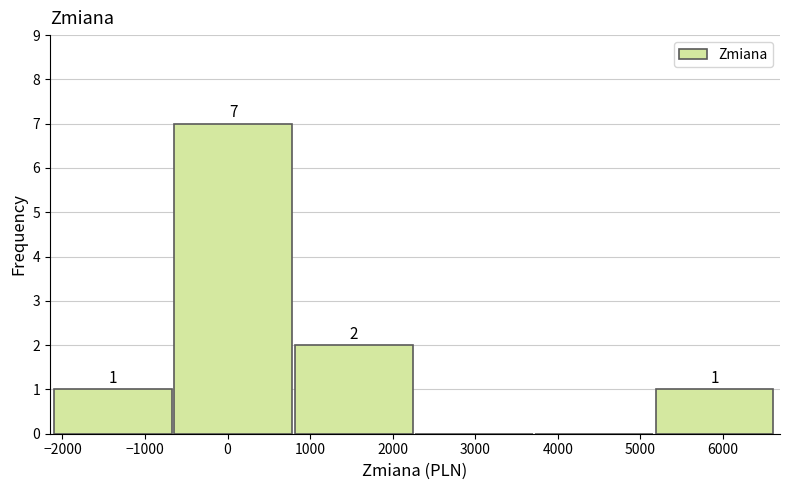

Which range on the x-axis has the tallest bar?

-600 to 800